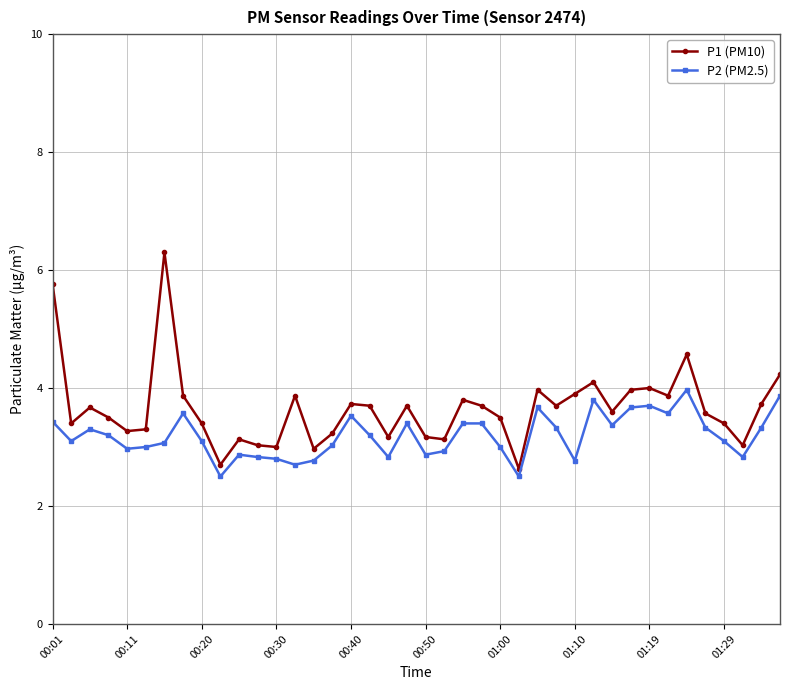

What is the maximum value for P1 (PM10)?

6.3